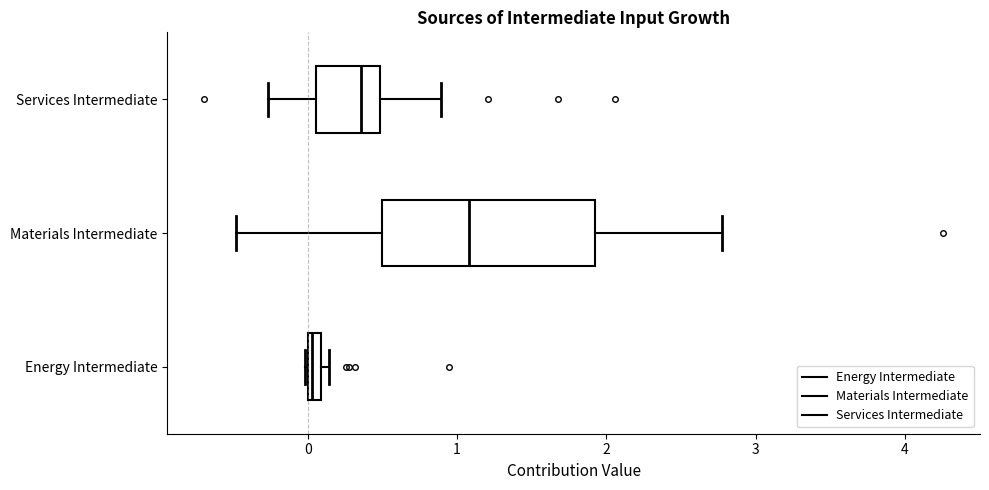

Which box is the widest, from its left edge to its right edge?

Materials Intermediate